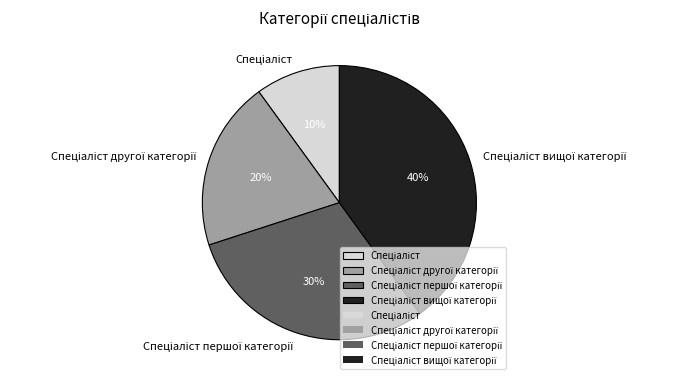

To the nearest percent, what is the average slice percentage?

25%